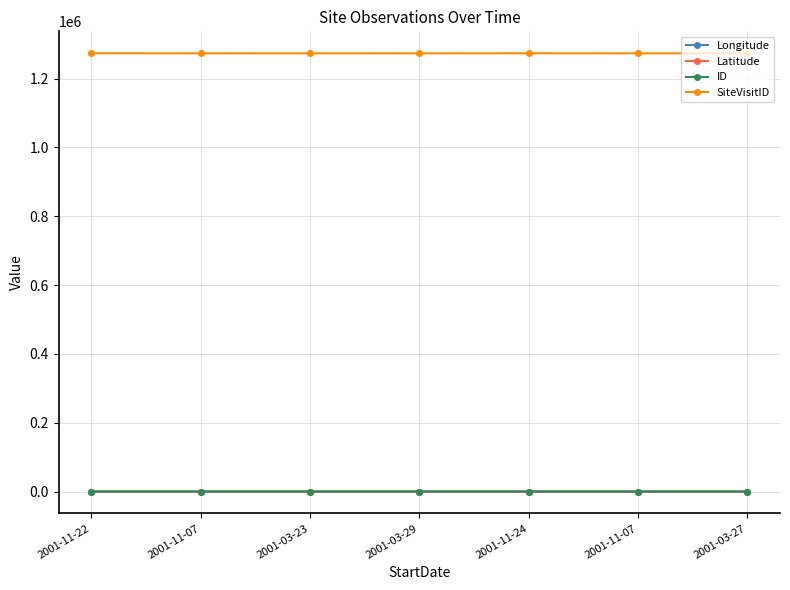

What is the label of the 4th point from the left?

2001-03-29